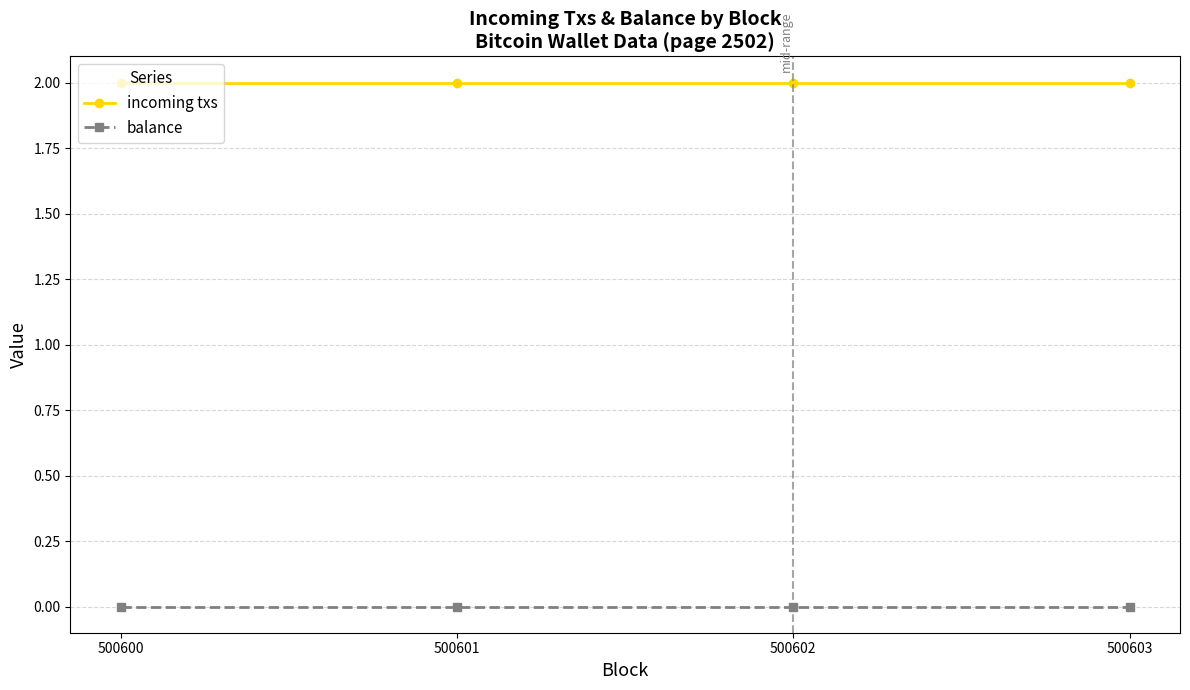

True or false: incoming txs has a value of 2 at 500600.

True